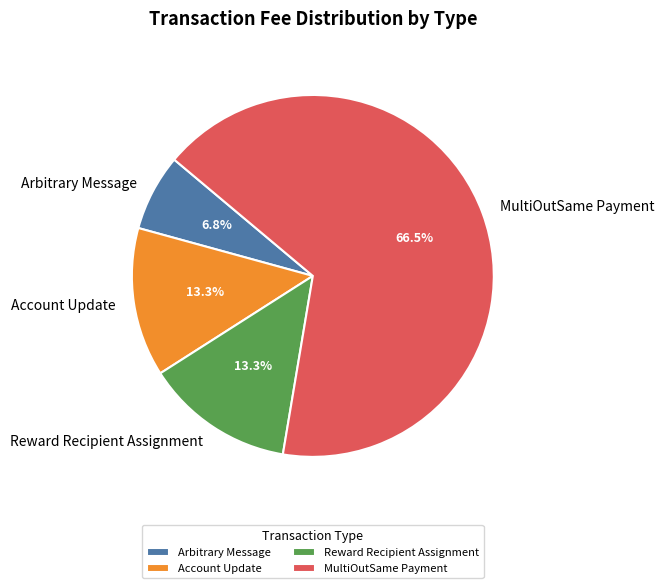

What is the smallest slice in the pie chart?

Arbitrary Message